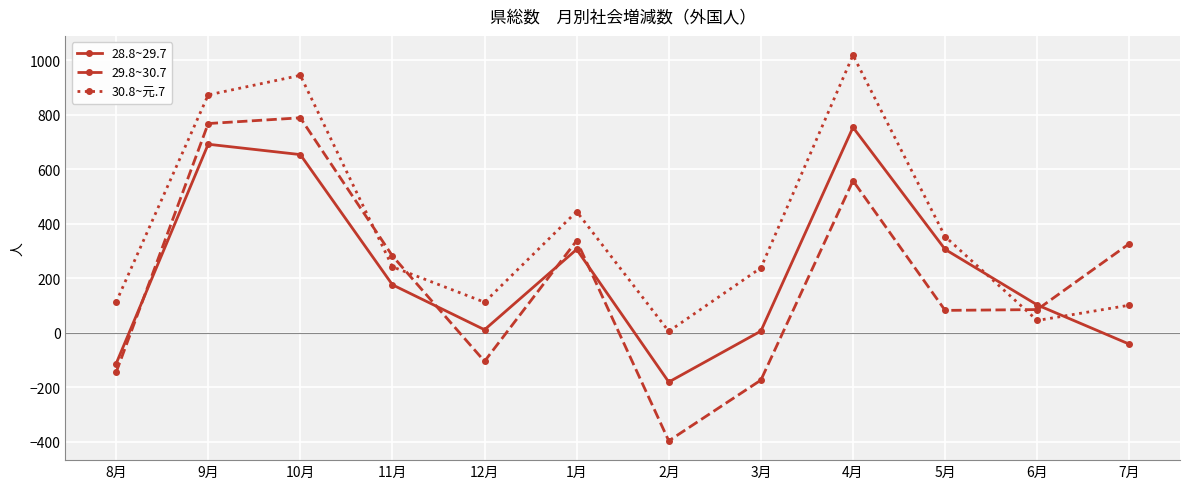

How many values in 29.8~30.7 are below zero?

4